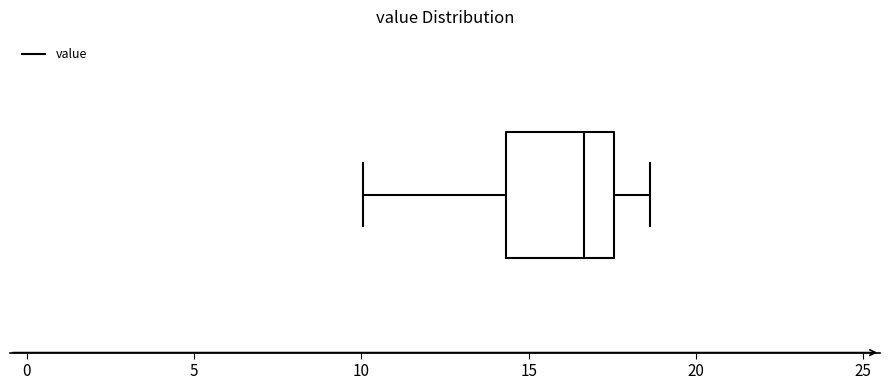

Transcribe this box plot: give where the median line is, the range the box spans, and where the two whiskers end, as read against the x-axis. The values are not printed on the chart, so give them approximately, as read against the axis.

median 16.5, box 14.5 to 17.5, whiskers 10.0 to 18.5